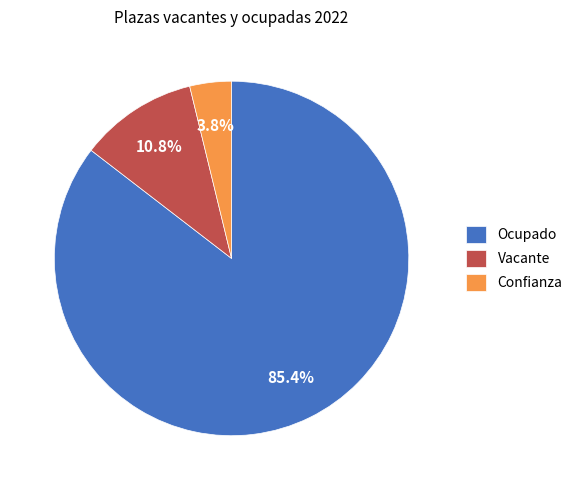

To the nearest percent, what is the combined percentage of Confianza and Vacante?

15%